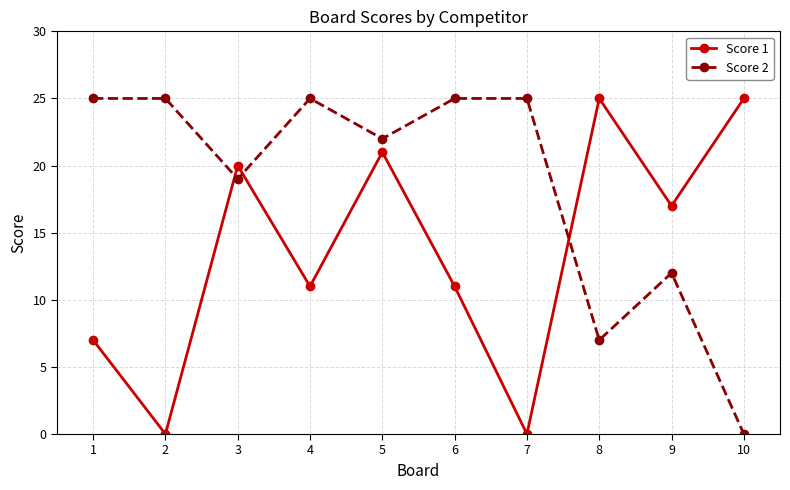

Does the chart display data point markers on the line(s)?

Yes